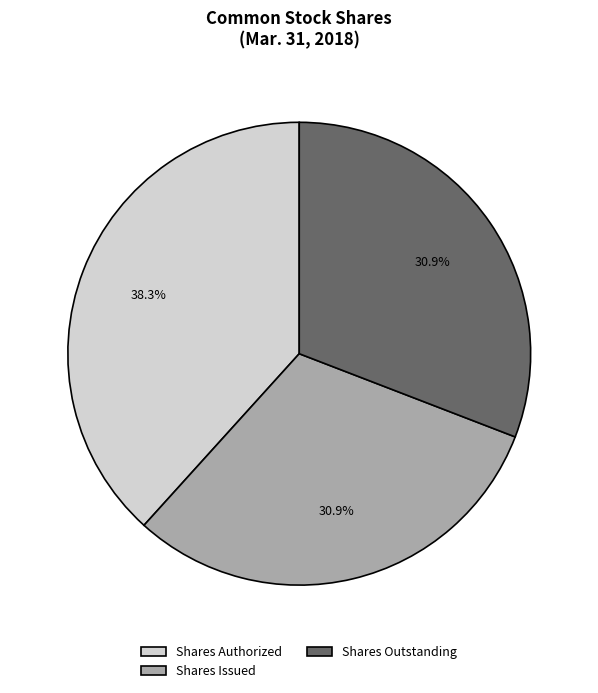

Combined, what portion of the pie is Shares Authorized and Shares Issued?

69.1%